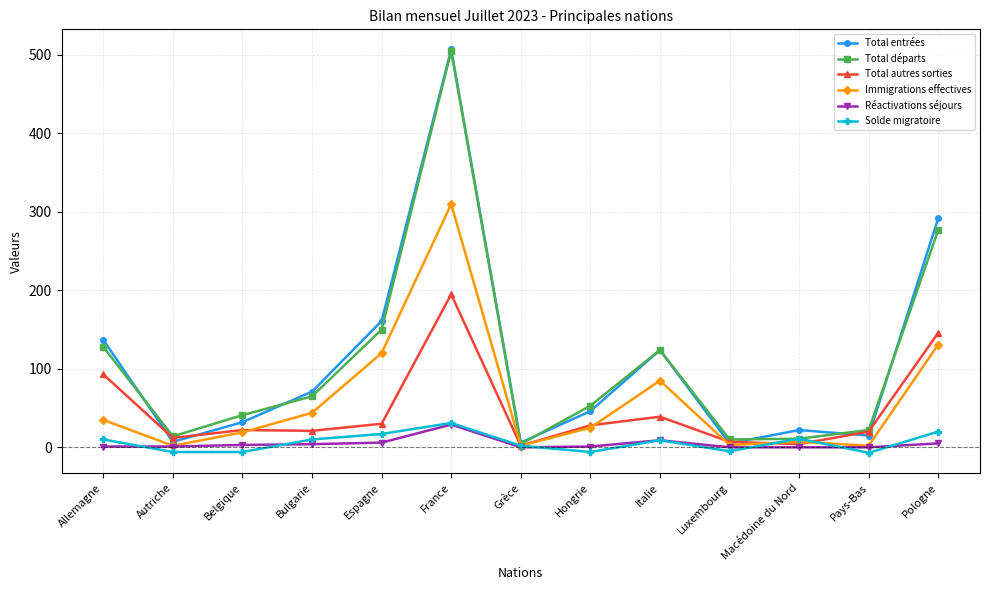

What is the label of the 8th point from the right?

France